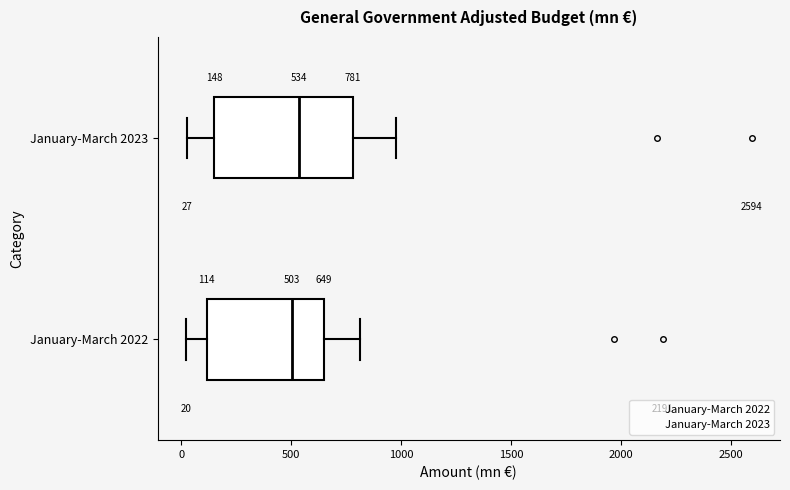

Comparing the boxes themselves (not the whiskers), which one is the widest?

January-March 2023